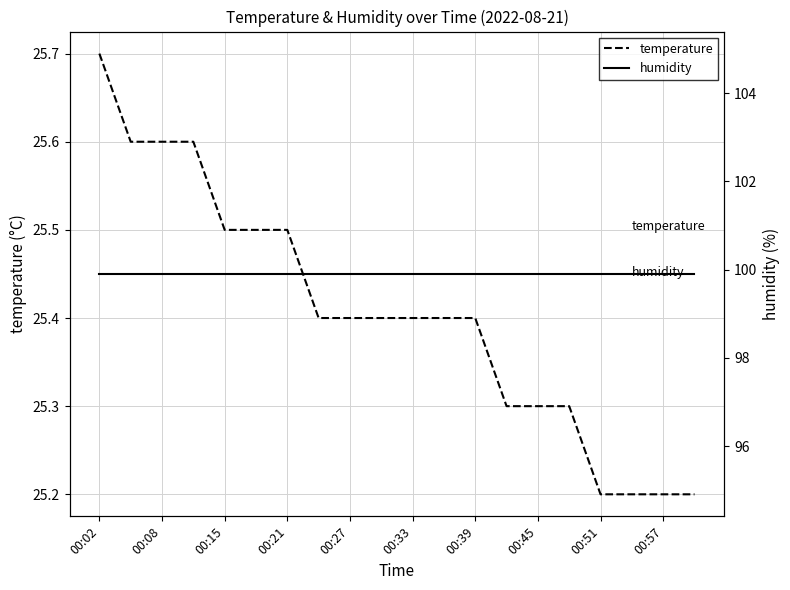

What is the approximate value of temperature at 00:45?

25.3